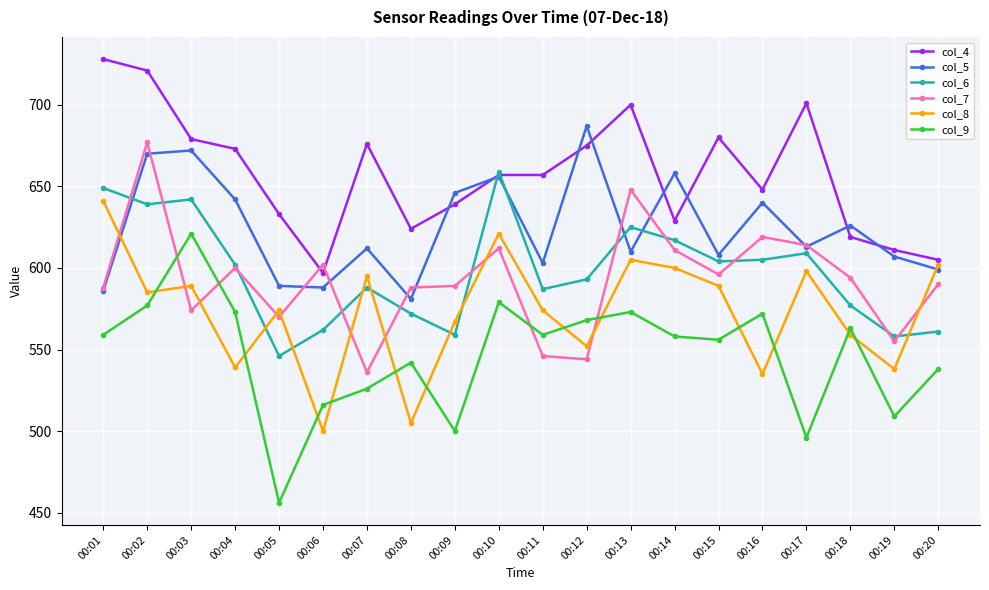

Read the col_7 value at 00:02, to the nearest 5.

675